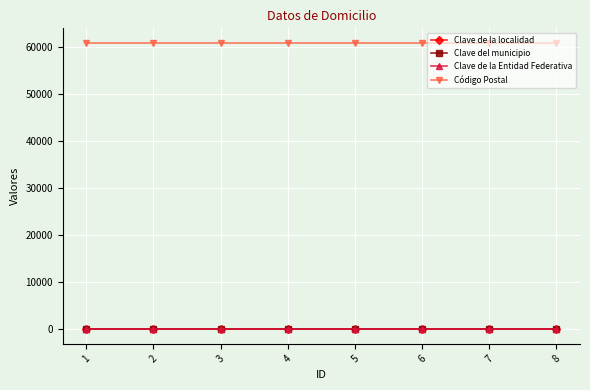

Which series has the largest total across all categories?

Código Postal